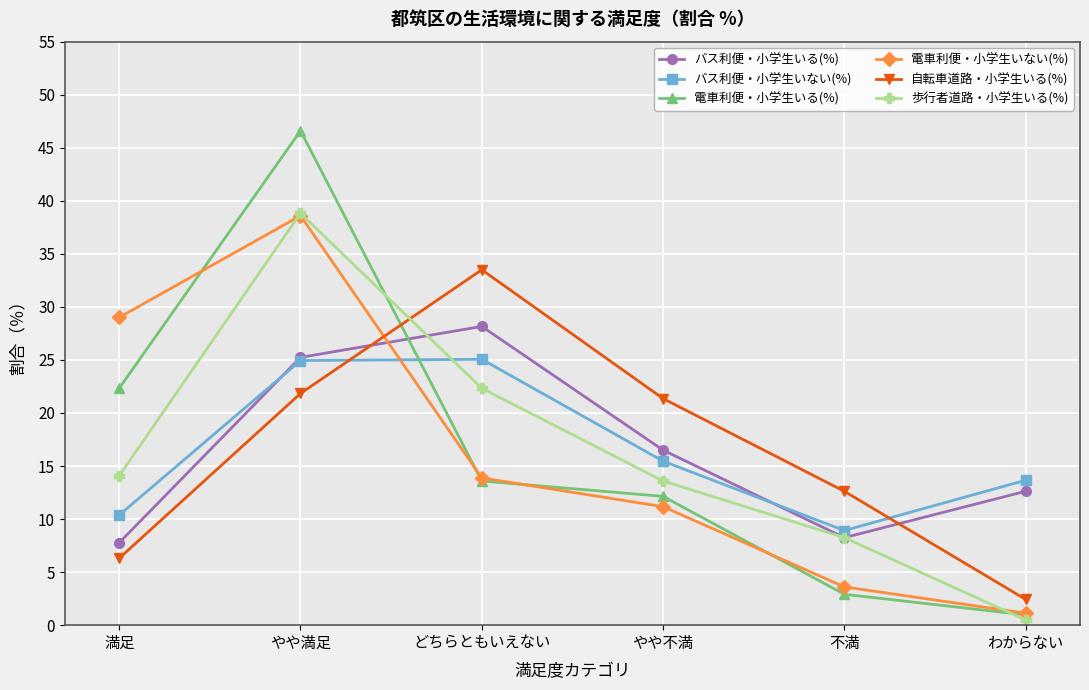

Does the chart have visible grid lines?

Yes